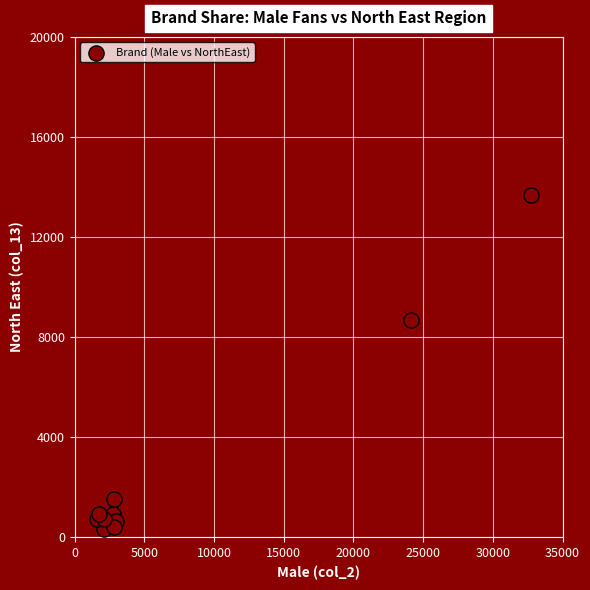

What Y value in the scatter plot is closest to 7013?

8676.3